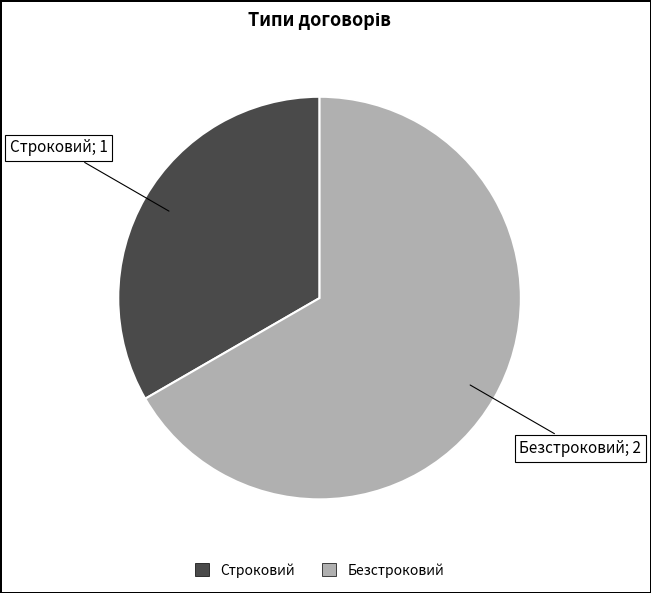

Which category has the biggest portion of the pie?

Безстроковий